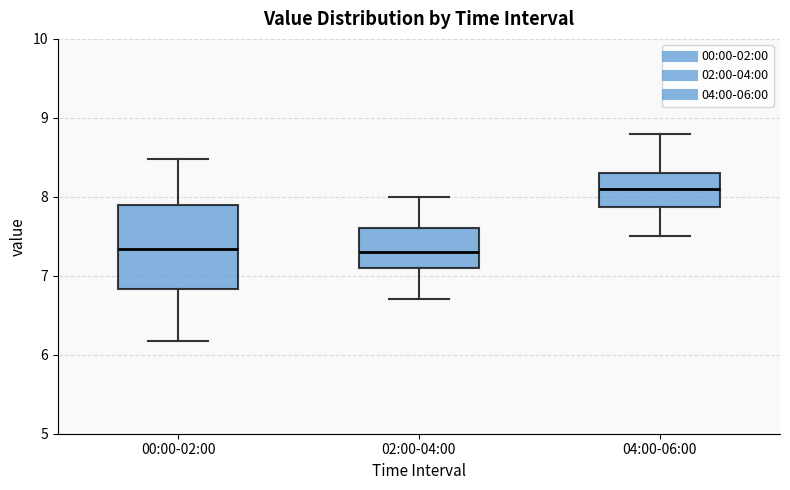

Which box's median line is the highest?

04:00-06:00